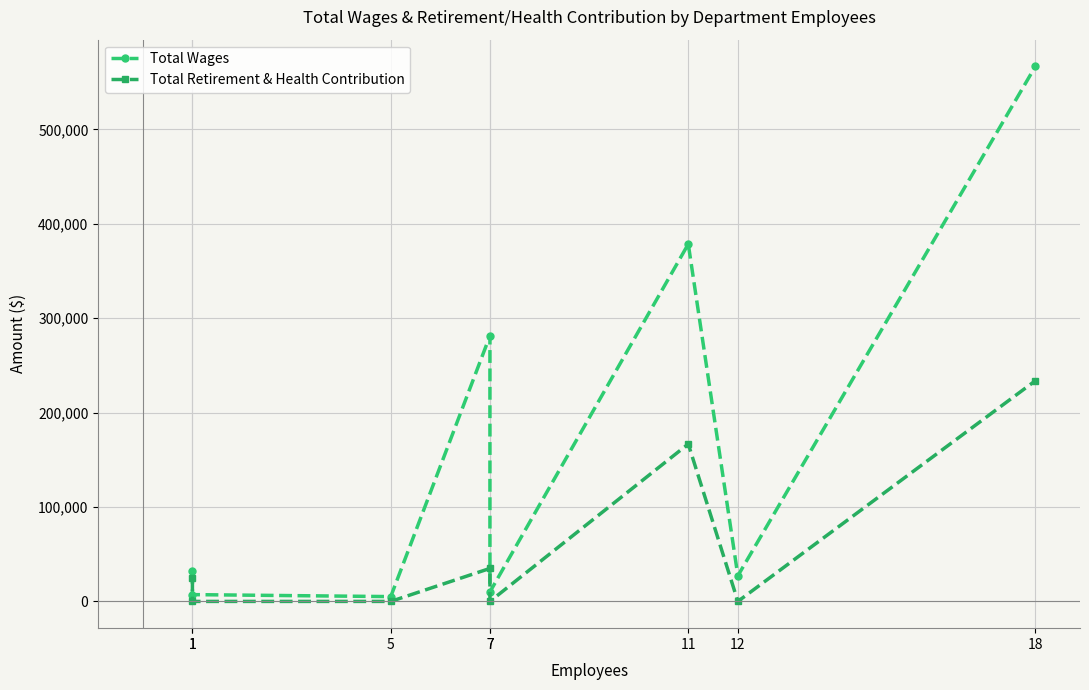

True or false: Total Wages and Total Retirement & Health Contribution intersect in this chart.

False